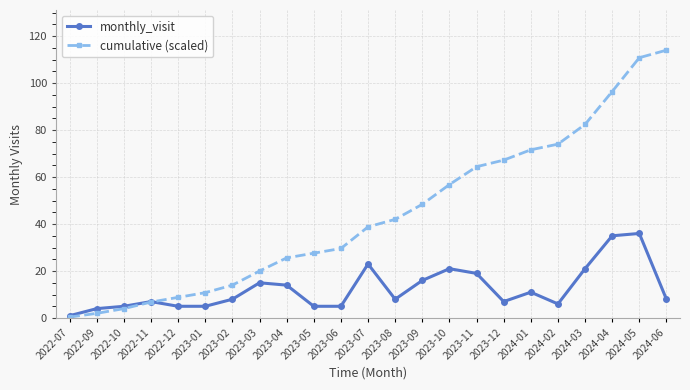

What is the total value across all series at 2022-12?

13.8